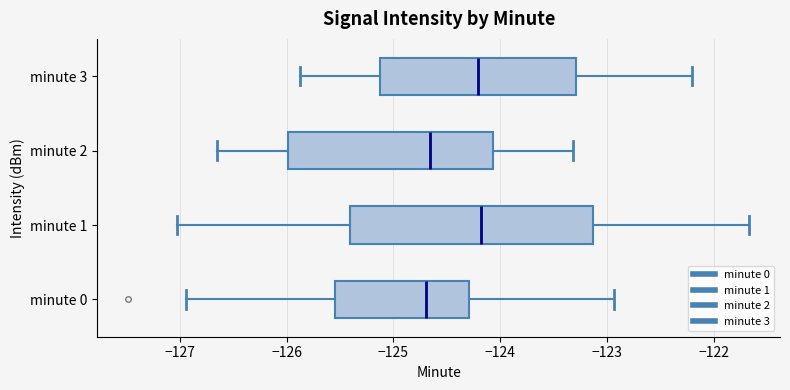

Where does the left whisker of the box for minute 1 end on the x-axis? The values are not printed on the chart, so give them approximately, as read against the axis.

-127.0